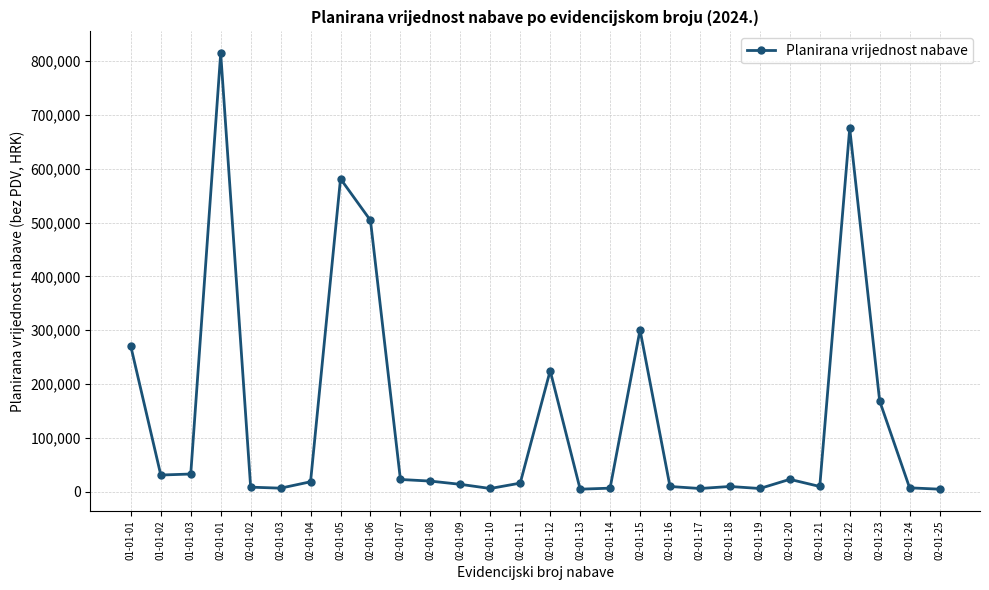

How many lines are shown in the chart?

1